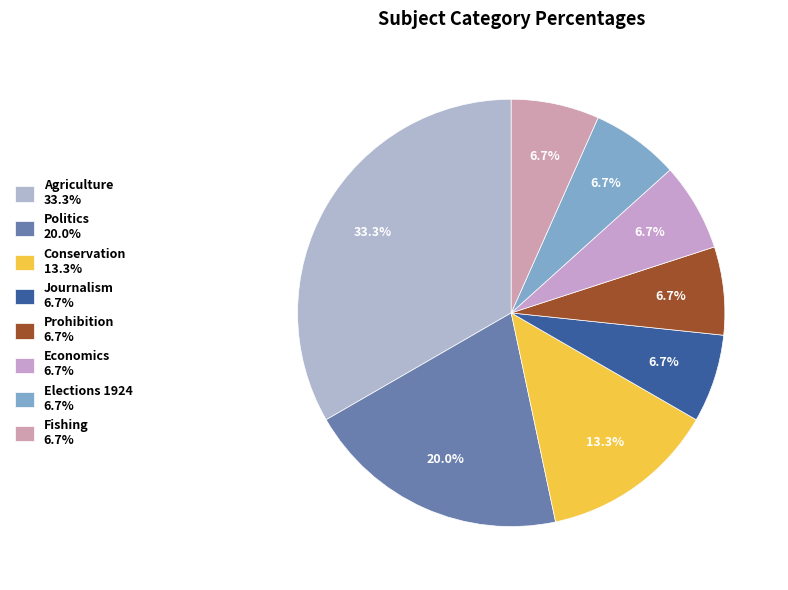

Which category has the smallest portion of the pie?

Journalism